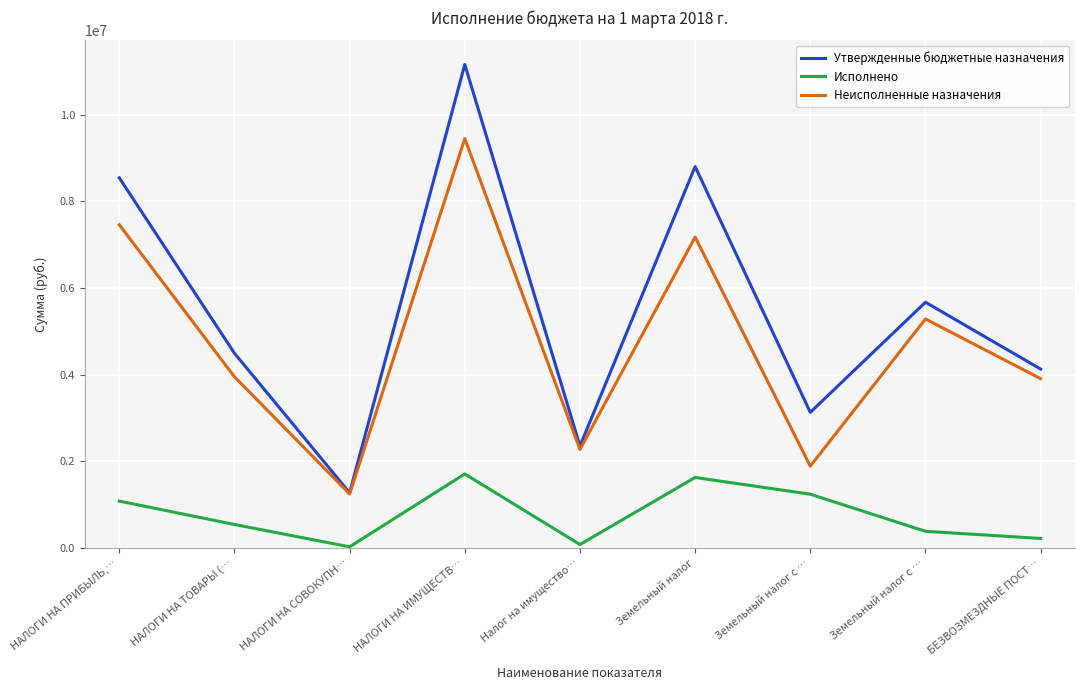

Does the chart have visible grid lines?

Yes